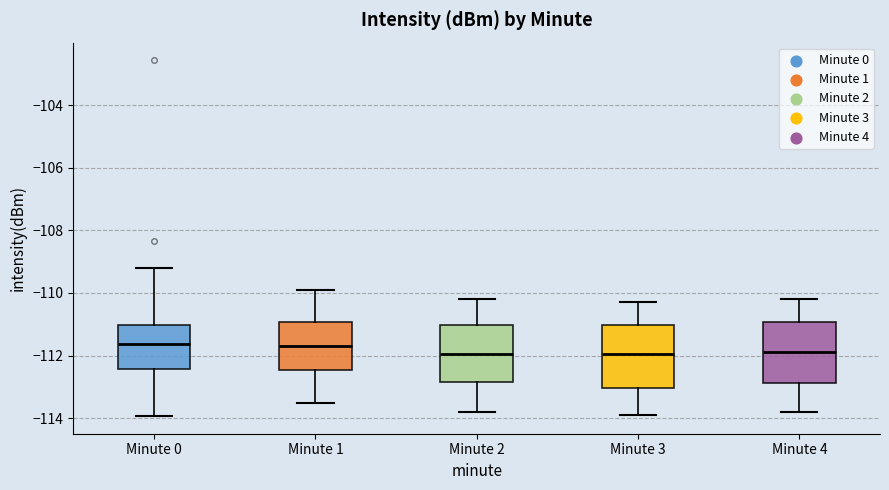

Reading left to right, transcribe this box plot: for each box, give where its median line is, the range the box spans, and where its two whiskers end, as read against the y-axis. The values are not printed on the chart, so give them approximately, as read against the axis.

Minute 0: median -111.6, box -112.4 to -111.0, whiskers -114.0 to -109.2
Minute 1: median -111.6, box -112.4 to -111.0, whiskers -113.4 to -109.8
Minute 2: median -112.0, box -112.8 to -111.0, whiskers -113.8 to -110.2
Minute 3: median -112.0, box -113.0 to -111.0, whiskers -113.8 to -110.2
Minute 4: median -111.8, box -112.8 to -111.0, whiskers -113.8 to -110.2